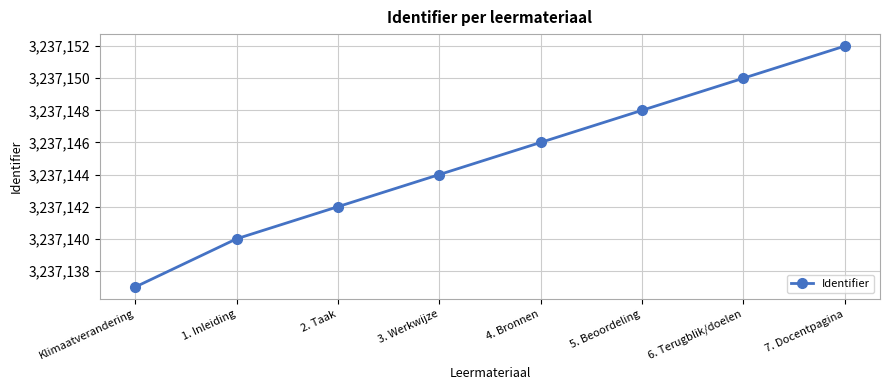

What is the value of the 7th point from the left?

3237150